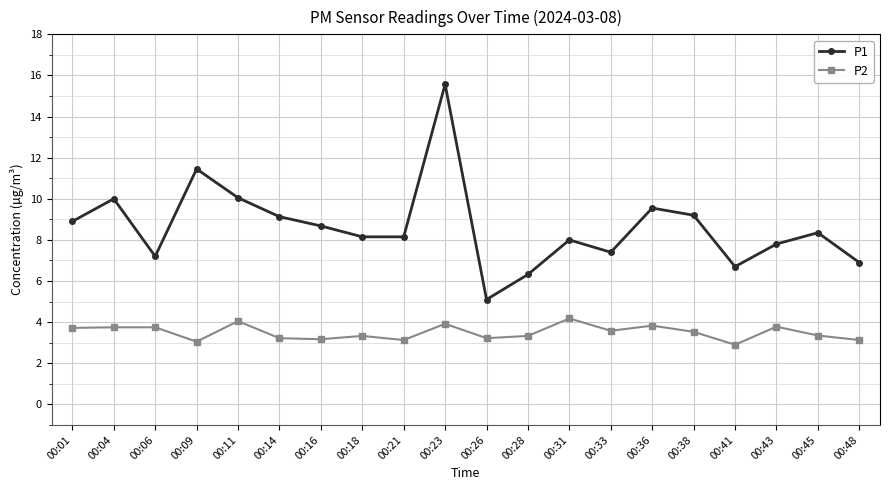

Which series has the largest total across all categories?

P1